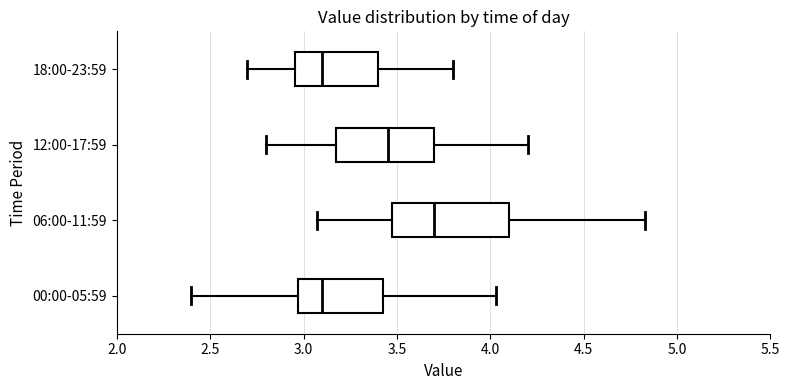

Reading bottom to top, transcribe this box plot: for each box, give where its median line is, the range the box spans, and where its two whiskers end, as read against the x-axis. The values are not printed on the chart, so give them approximately, as read against the axis.

00:00-05:59: median 3.10, box 2.95 to 3.45, whiskers 2.40 to 4.05
06:00-11:59: median 3.70, box 3.50 to 4.10, whiskers 3.05 to 4.85
12:00-17:59: median 3.45, box 3.20 to 3.70, whiskers 2.80 to 4.20
18:00-23:59: median 3.10, box 2.95 to 3.40, whiskers 2.70 to 3.80